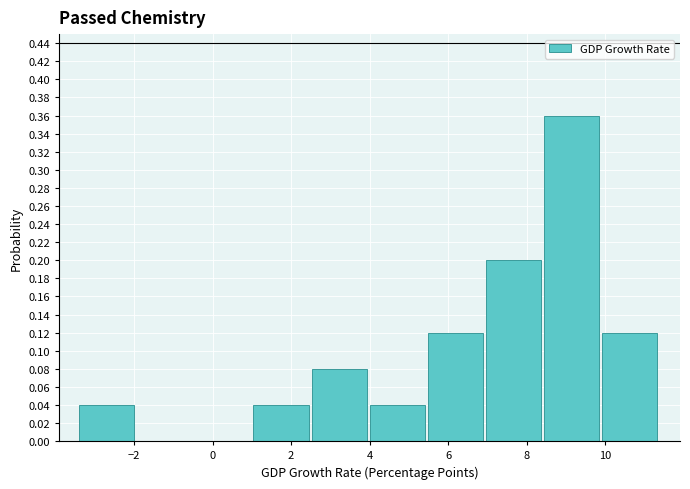

Reading left to right, list every bar in this chart as the range it spans on the x-axis followed by its height. Neither the bar edges nor the heights are printed on the chart, so give them approximately, as read against the axes.

-3.40 to -1.92: 0.04
-1.92 to -0.44: 0
-0.44 to 1.04: 0
1.04 to 2.52: 0.04
2.52 to 4.00: 0.08
4.00 to 5.48: 0.04
5.48 to 6.96: 0.12
6.96 to 8.44: 0.20
8.44 to 9.92: 0.36
9.92 to 11.40: 0.12